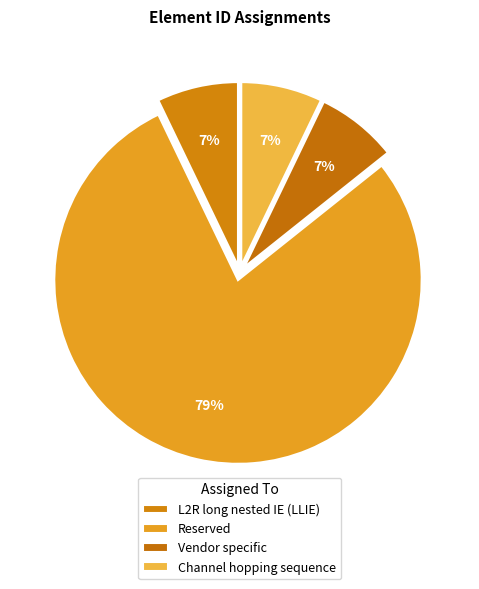

How many segments does this pie chart have?

4